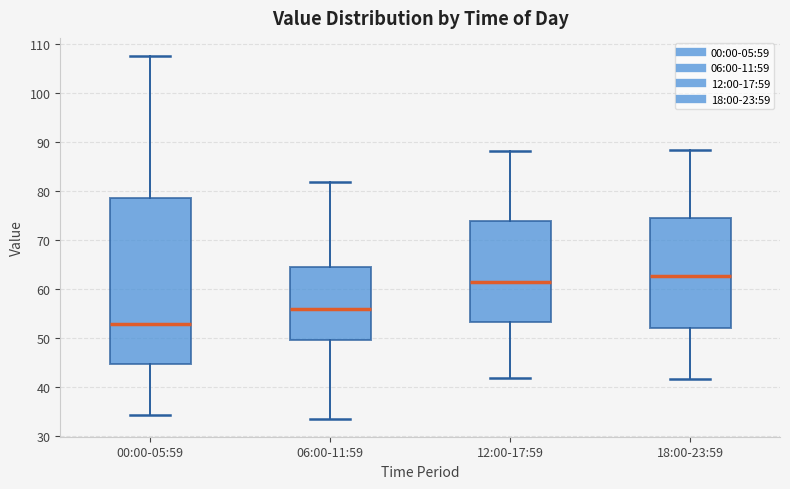

Where does the median line of the box for 06:00-11:59 sit on the y-axis? The values are not printed on the chart, so give them approximately, as read against the axis.

56